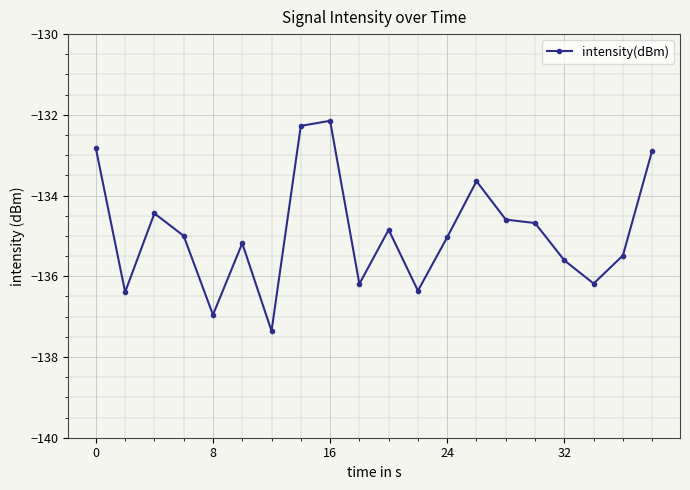

What is the value of the 19th point from the left?

-135.5